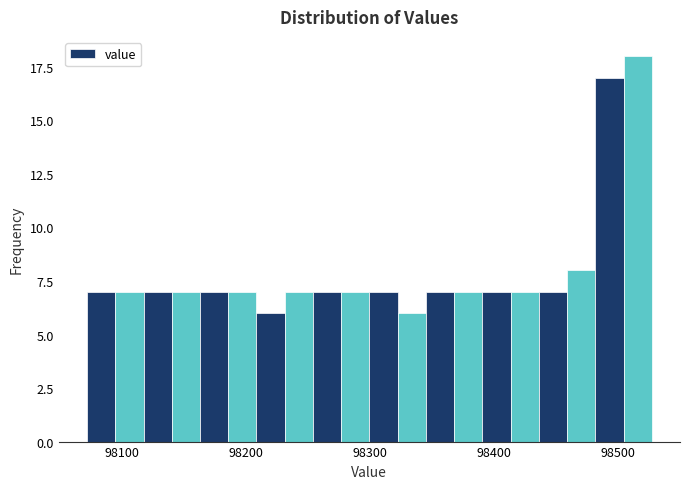

Read against the x-axis, roughly where is the centre of the tallest bar?

98520